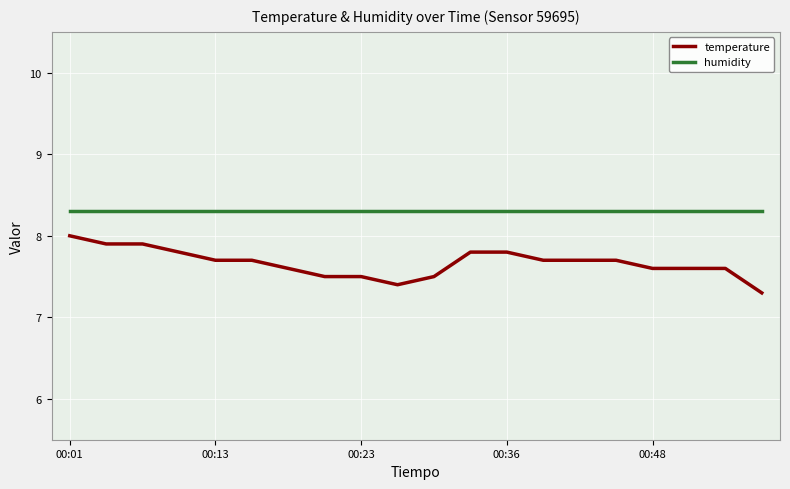

True or false: humidity and temperature cross at least once.

False